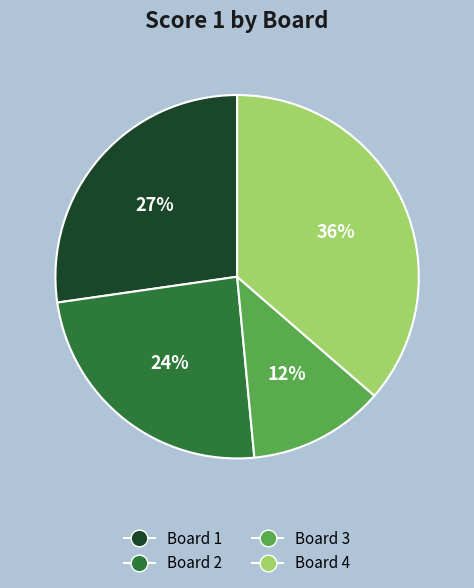

How many slices are in this pie chart?

4